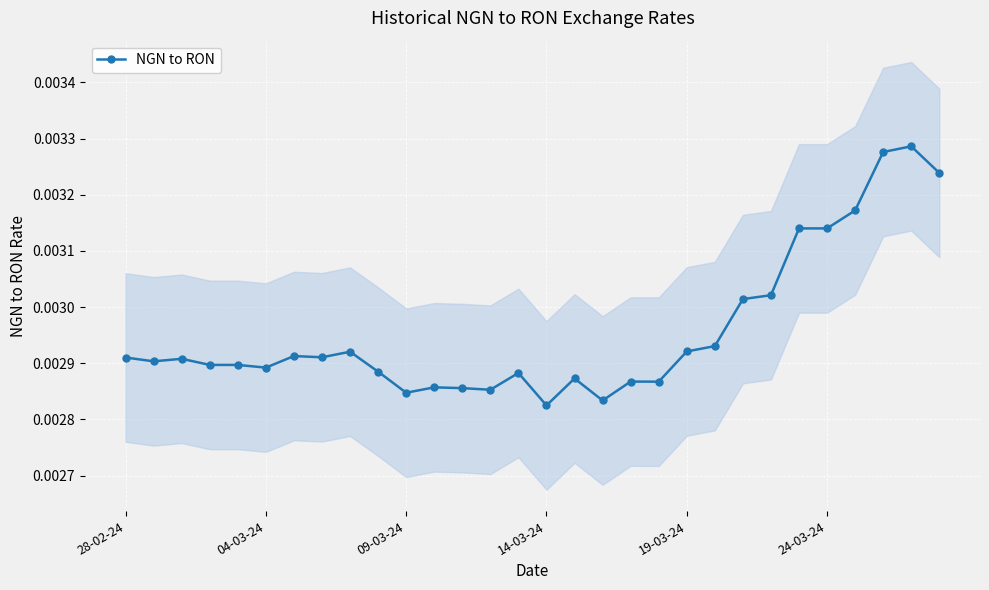

How many lines are shown in the chart?

1